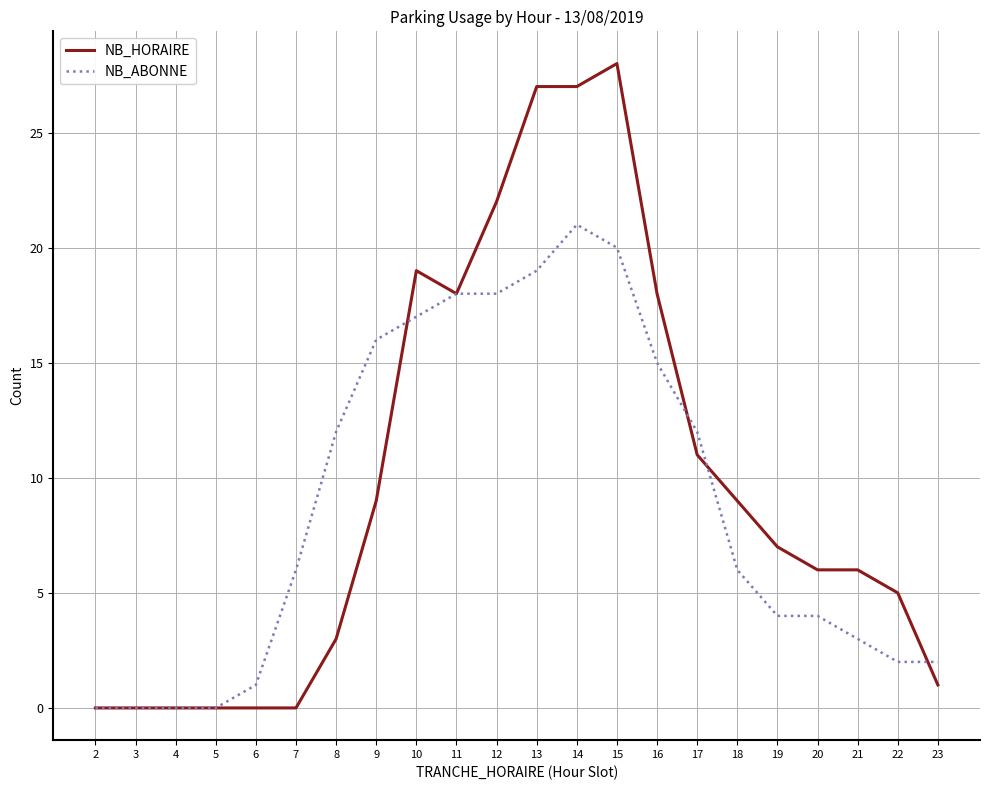

Reading right to left, transcribe all the data shown in this chart.

NB_HORAIRE: 23=1	22=5	21=6	20=6	19=7	18=9	17=11	16=18	15=28	14=27	13=27	12=22	11=18	10=19	9=9	8=3	7=0	6=0	5=0	4=0	3=0	2=0
NB_ABONNE: 23=2	22=2	21=3	20=4	19=4	18=6	17=12	16=15	15=20	14=21	13=19	12=18	11=18	10=17	9=16	8=12	7=6	6=1	5=0	4=0	3=0	2=0